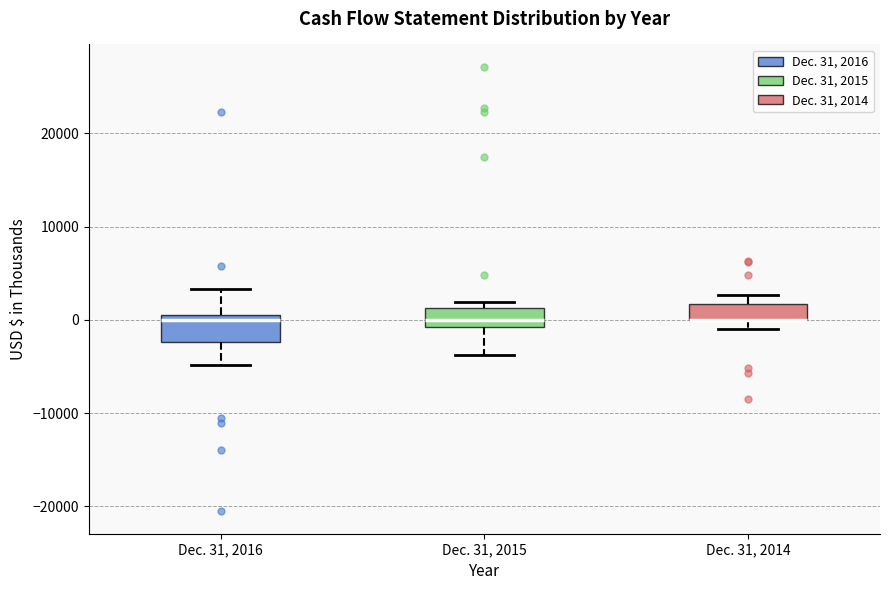

Where is the lower edge of the box for Dec. 31, 2014 on the y-axis? The values are not printed on the chart, so give them approximately, as read against the axis.

0